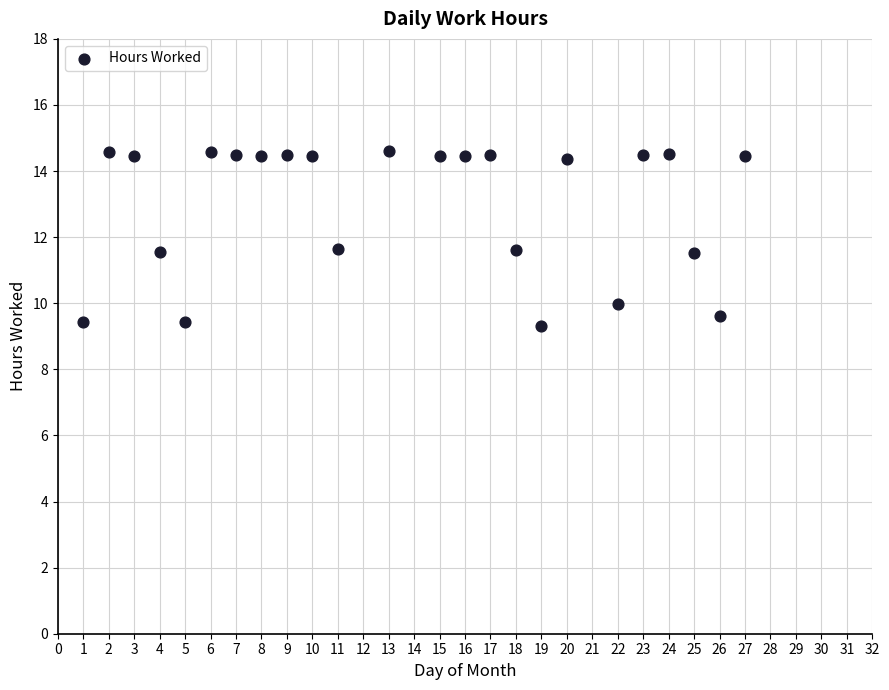

What is the range of Y values (max minus min)?

5.3